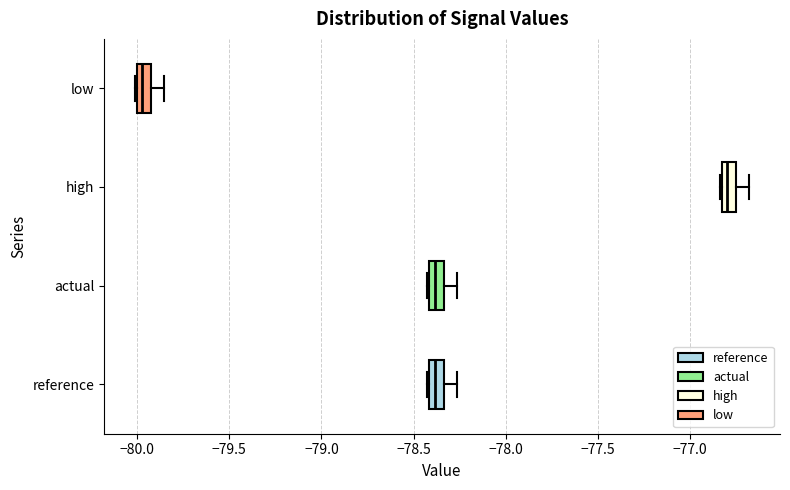

Which box has the furthest to the right median line?

high